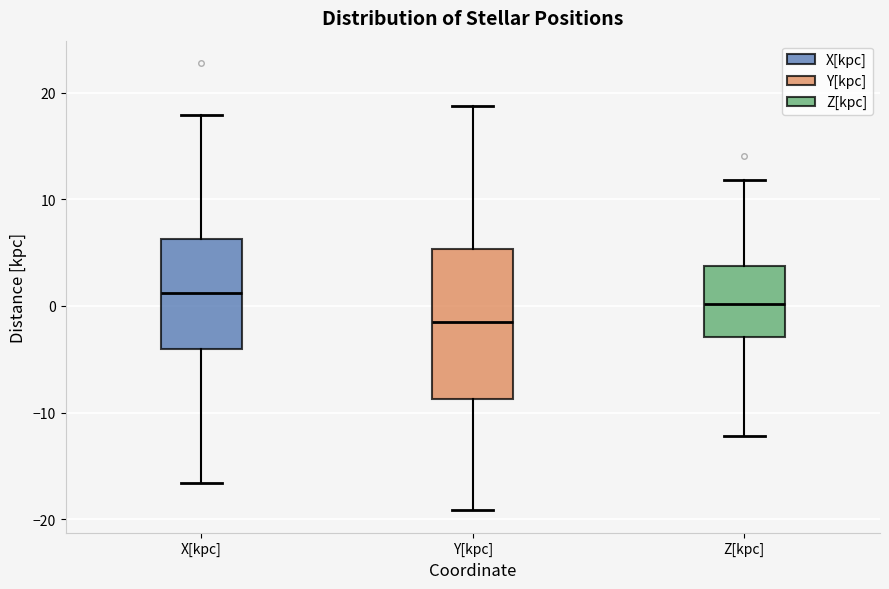

Which box has the lowest median line?

Y[kpc]